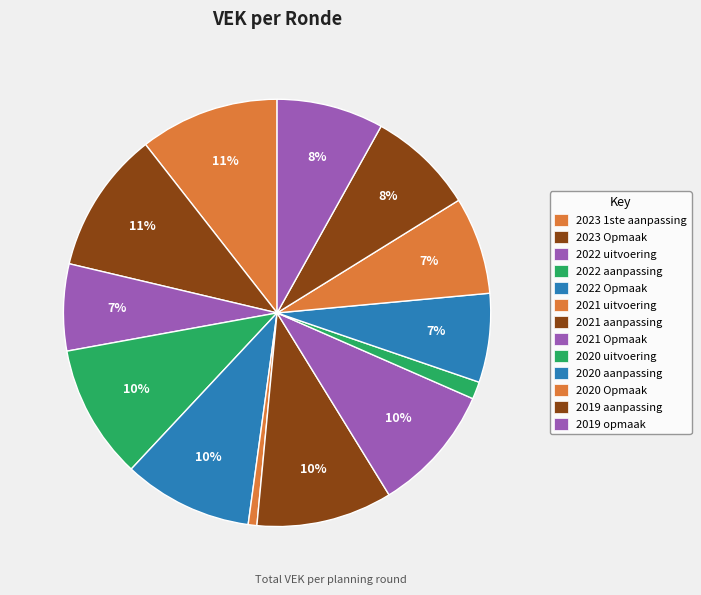

What is the change in value from 2021 uitvoering to 2020 aanpassing?

+1851